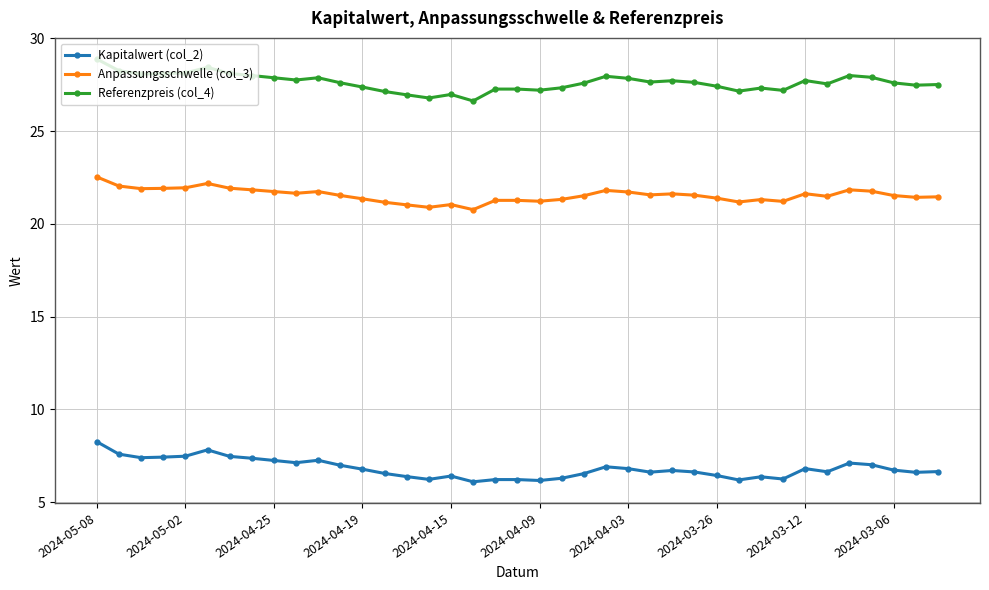

What is the value of the Referenzpreis (col_4) point at the 29th from the left?

27.4